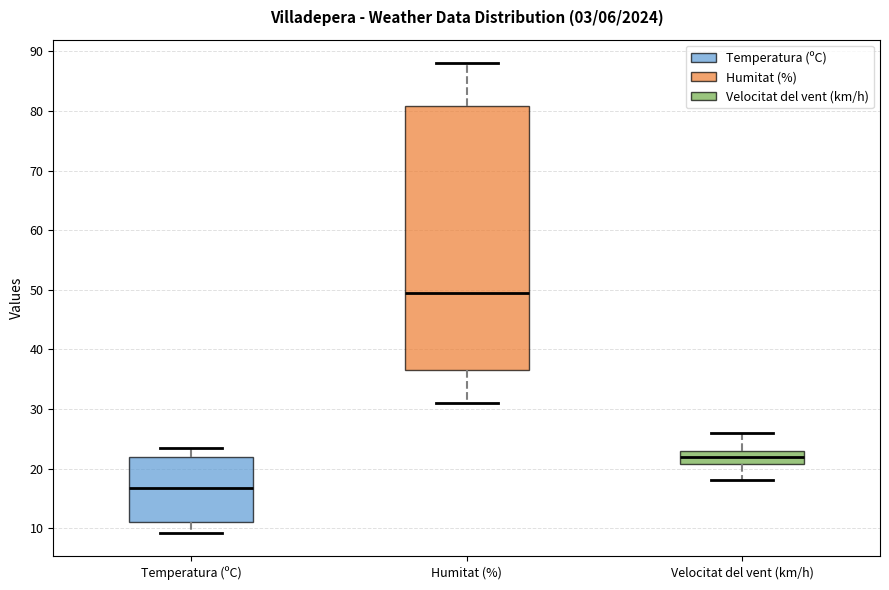

Which box's median line is the lowest?

Temperatura (ºC)